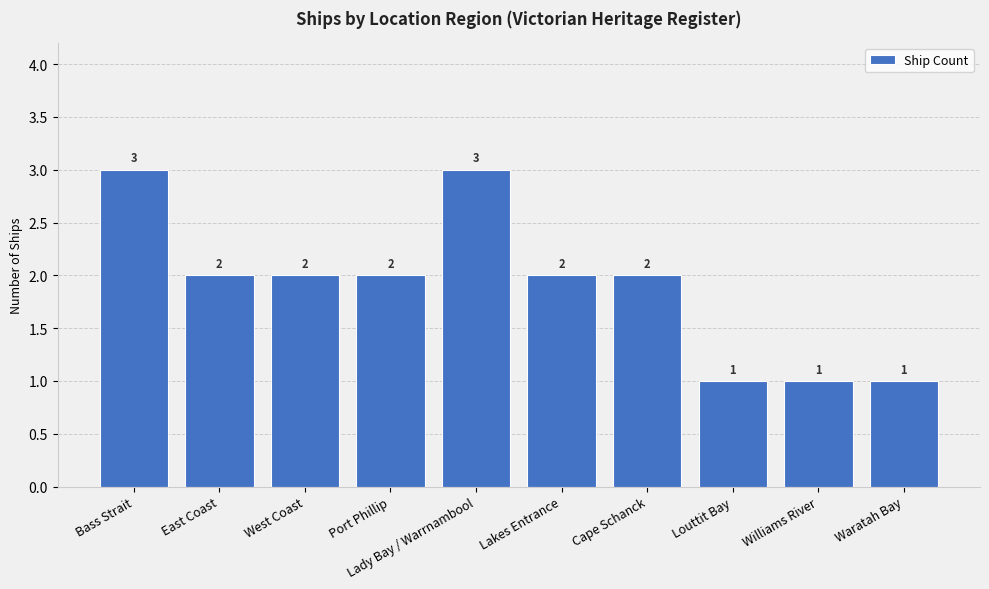

Count the number of data series in this chart.

1